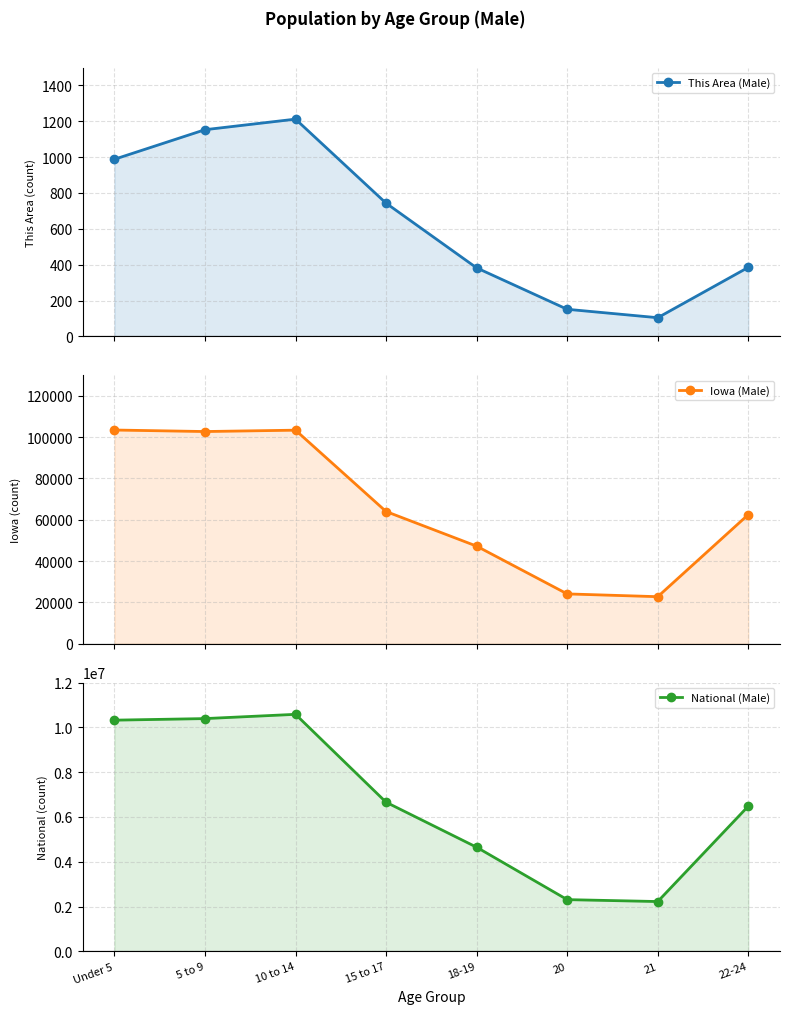

True or false: National (Male) and This Area (Male) cross at least once.

False